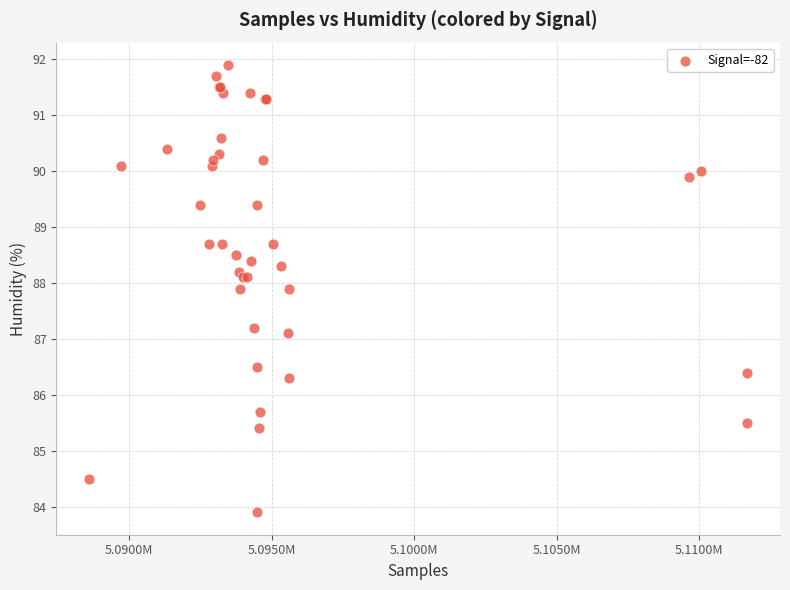

What Y value in the scatter plot is closest to 87?

87.1